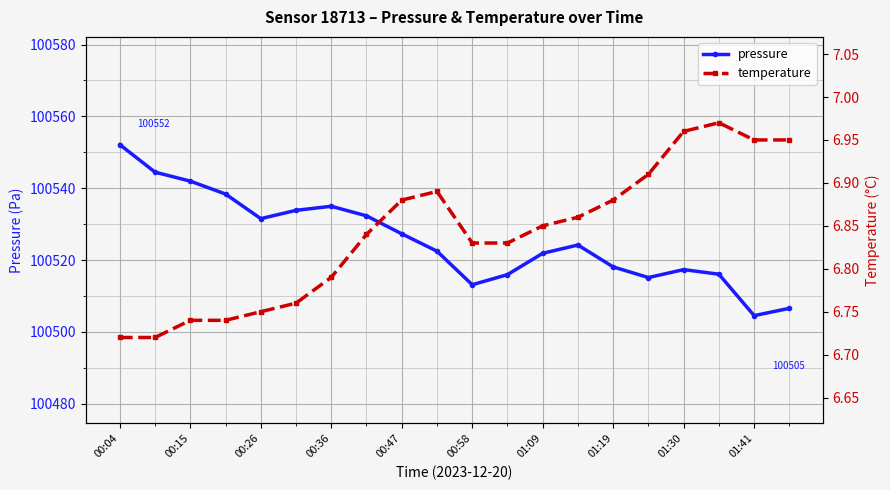

True or false: pressure has more than 2 points higher than both neighbors.

True